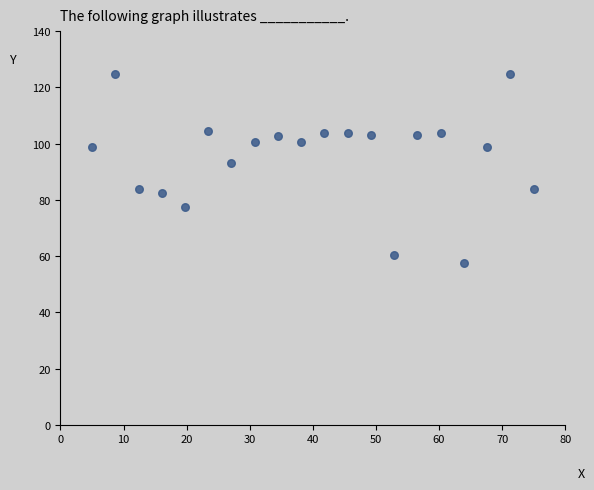

What Y value in the scatter plot is closest to 91?

93.1